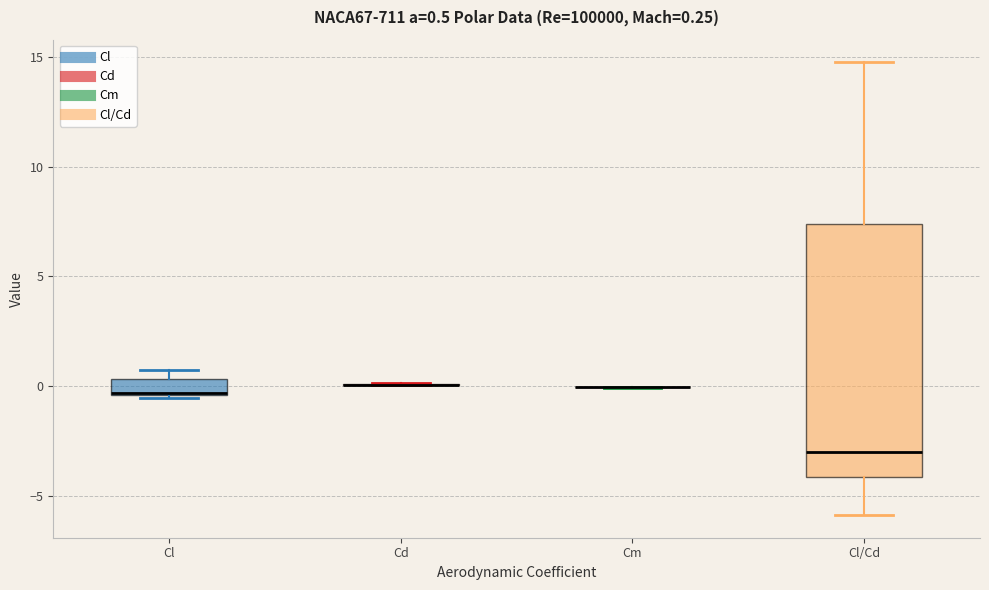

Comparing the boxes themselves (not the whiskers), which one is the tallest?

Cl/Cd